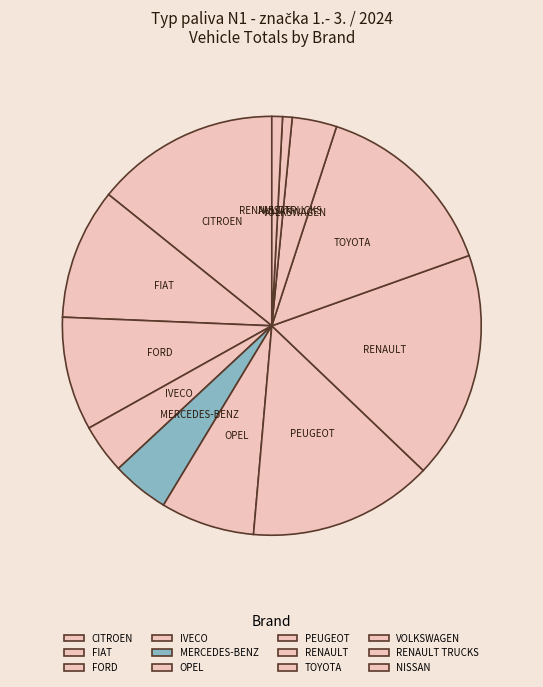

Combined, do MERCEDES-BENZ and CITROEN account for over 50%?

No